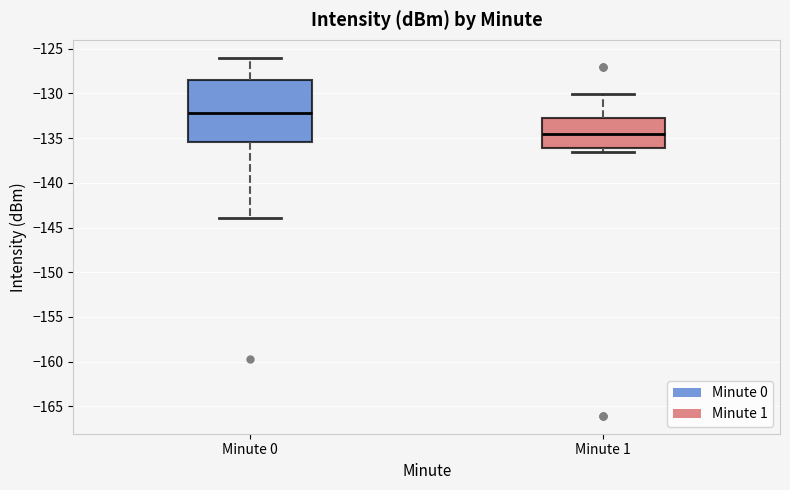

Where does the median line of the box for Minute 1 sit on the y-axis? The values are not printed on the chart, so give them approximately, as read against the axis.

-134.5